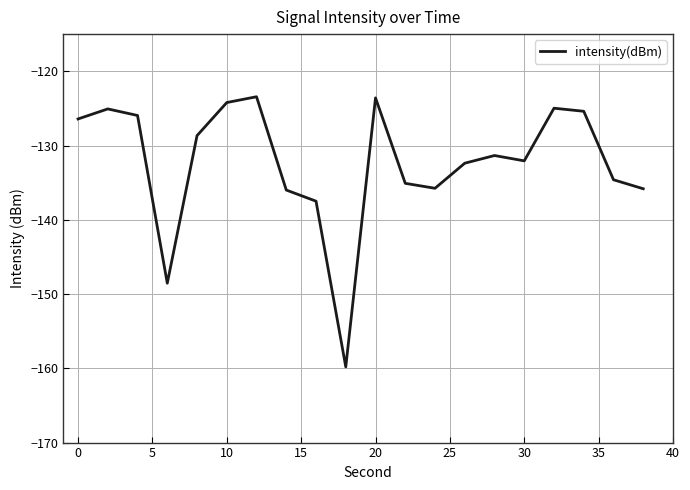

What is the greatest value displayed?

-123.4